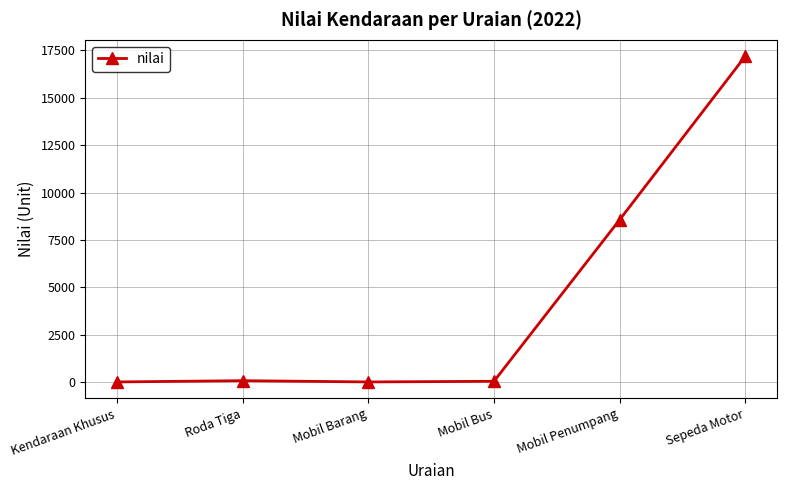

What is the change in value from Roda Tiga to Mobil Barang?

-66